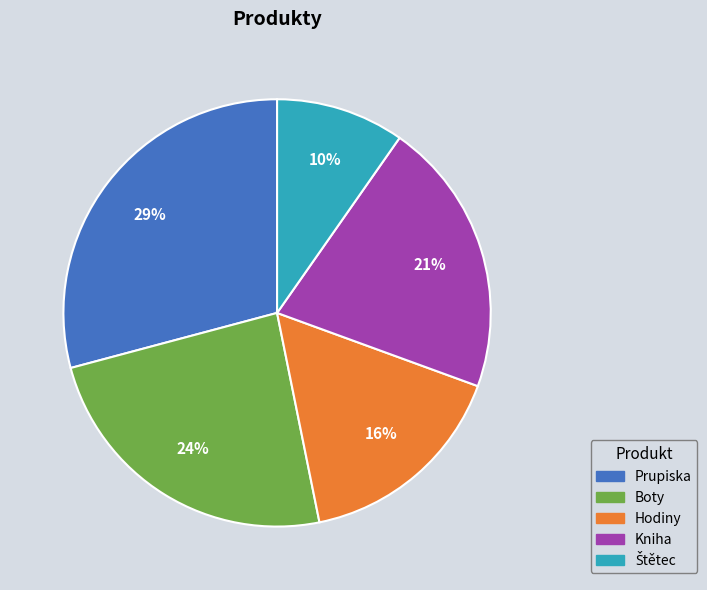

Is there a majority slice in this chart?

No